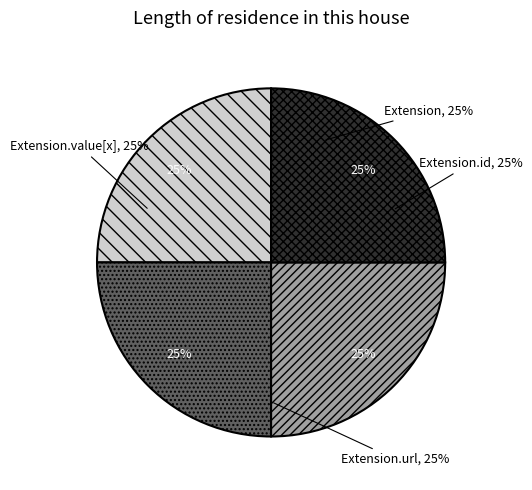

What is the largest slice in the pie chart?

Extension.url